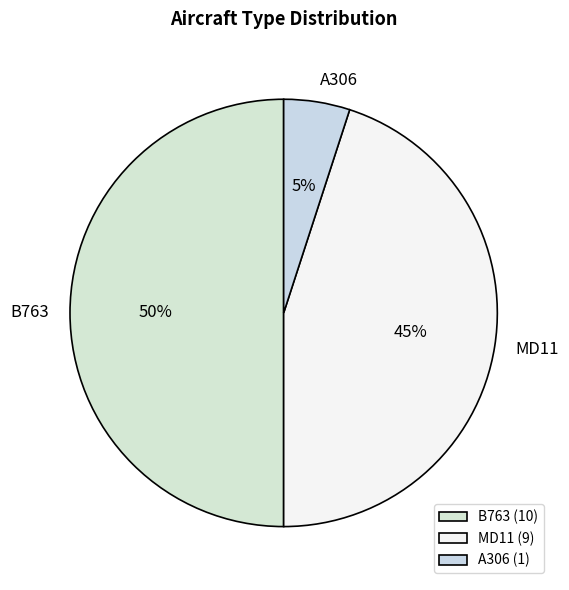

Combined, do B763 and MD11 account for over 50%?

Yes